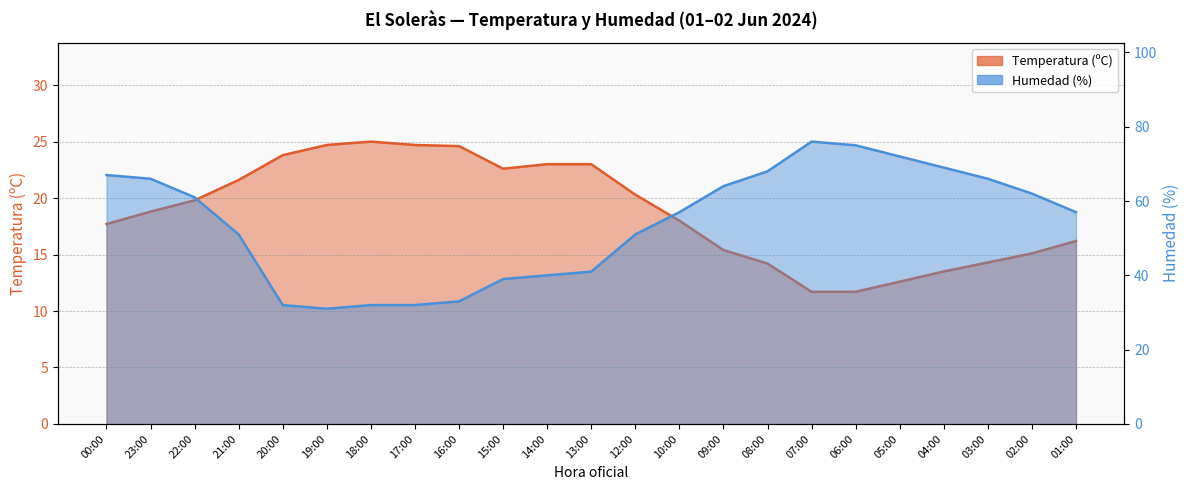

Read the Temperatura (ºC) value at 21:00.

21.6